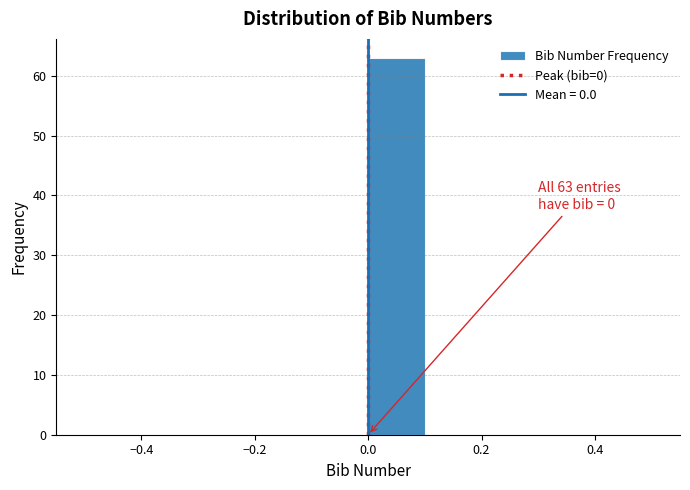

Over which range of the x-axis is the bar tallest?

0.0 to 0.1